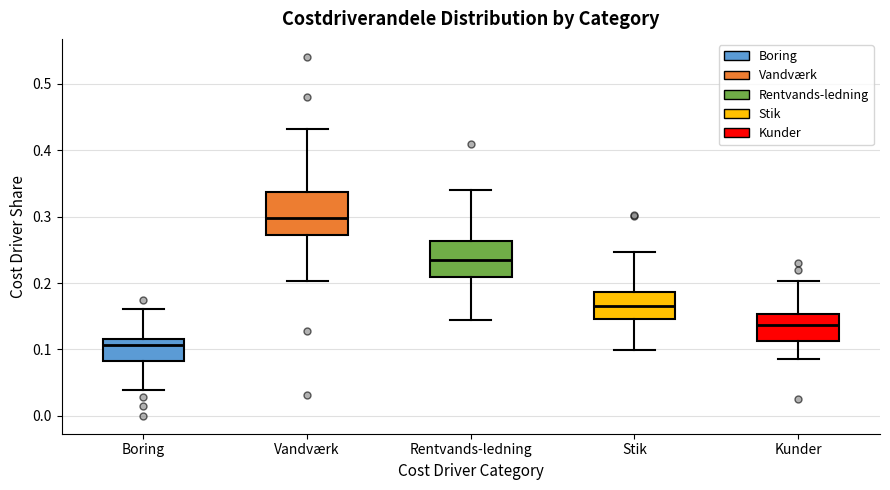

Reading left to right, read every box against the y-axis: the position of its median line, the range the box covers, and the ends of its whiskers. The values are not printed on the chart, so give them approximately, as read against the axis.

Boring: median 0.11, box 0.08 to 0.12, whiskers 0.04 to 0.16
Vandværk: median 0.30, box 0.27 to 0.34, whiskers 0.20 to 0.43
Rentvands-ledning: median 0.24, box 0.21 to 0.26, whiskers 0.14 to 0.34
Stik: median 0.17, box 0.15 to 0.19, whiskers 0.10 to 0.25
Kunder: median 0.14, box 0.11 to 0.15, whiskers 0.09 to 0.20